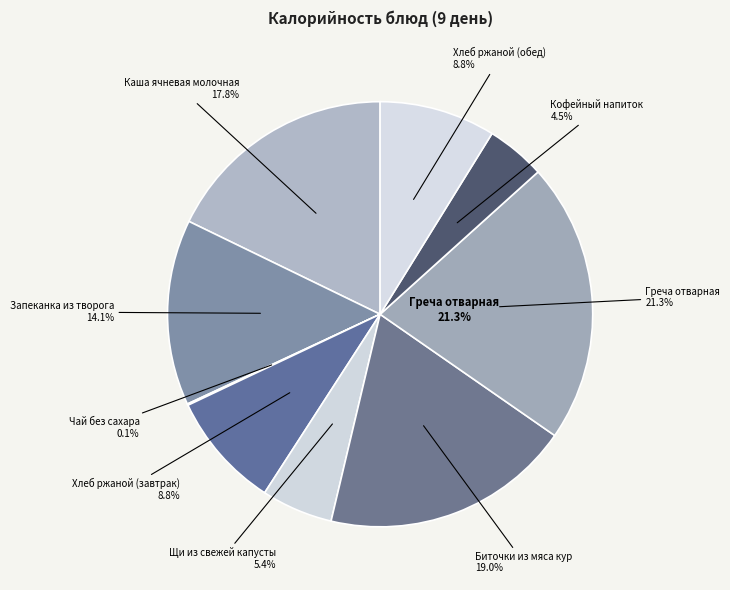

How many segments does this pie chart have?

9